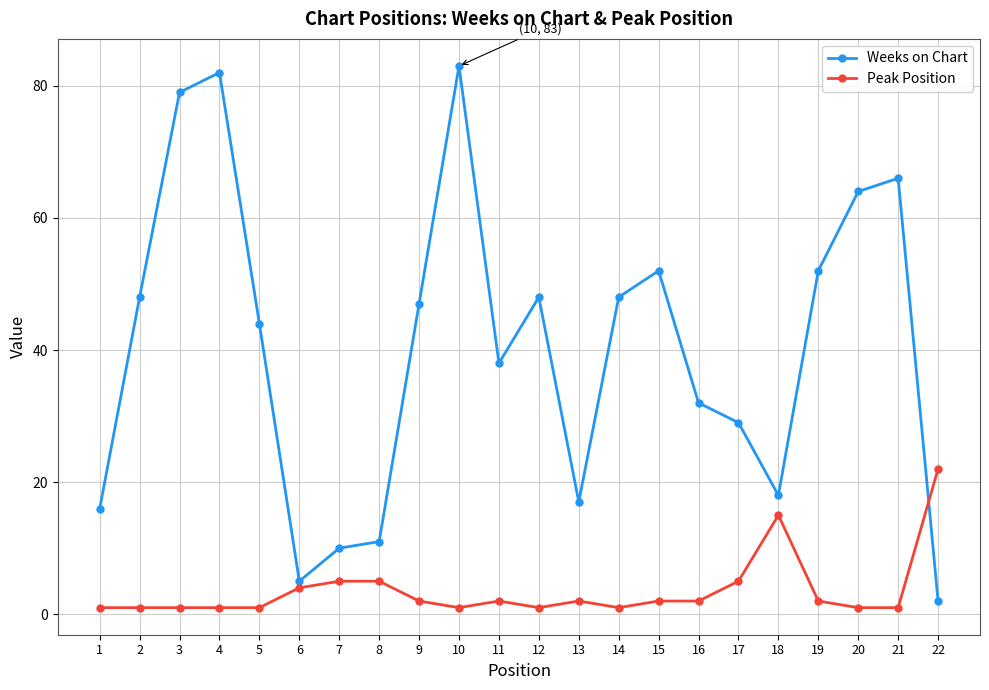

List the series in order of their peak value, lowest first.

Peak Position, Weeks on Chart